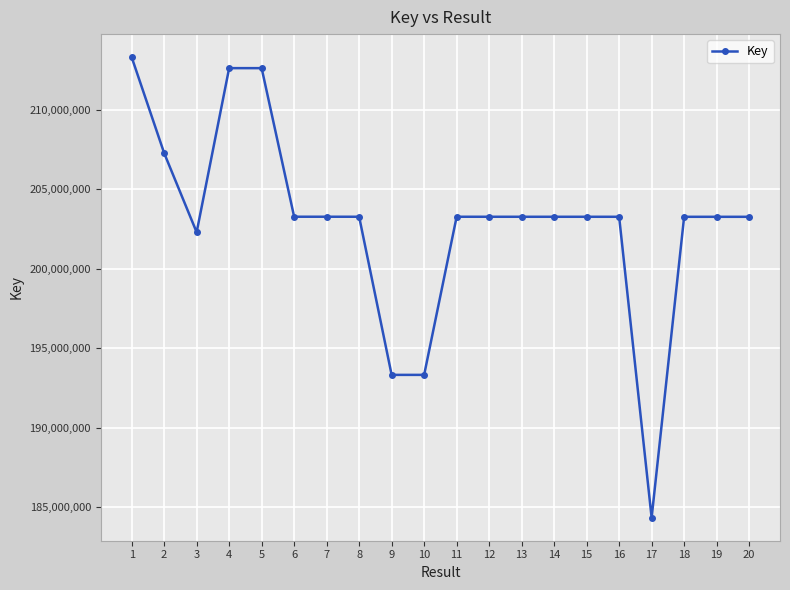

Where does the data first go above 203279053?

1